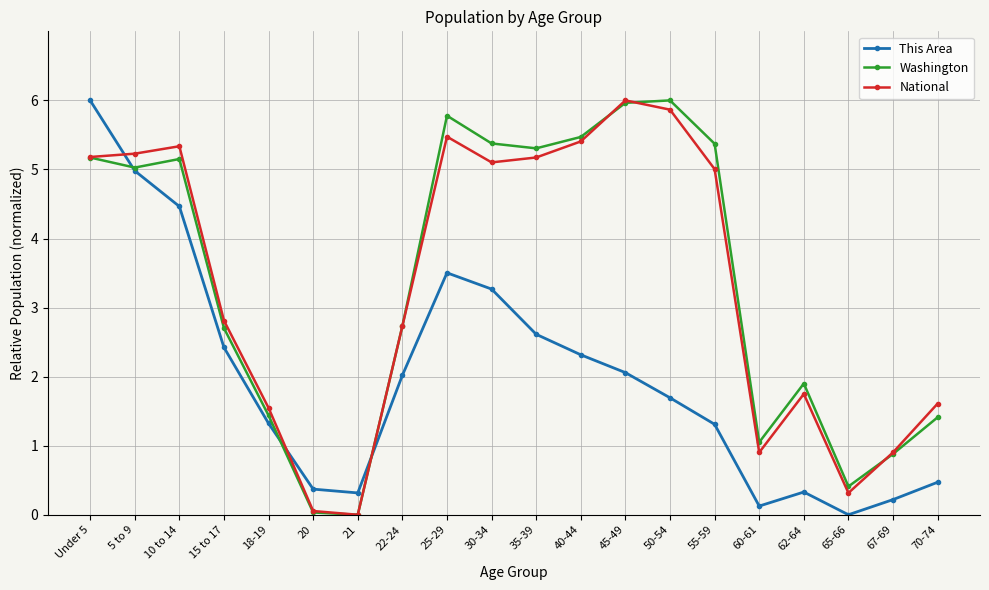

What is the spread (max minus min) of values at 67-69?

0.7